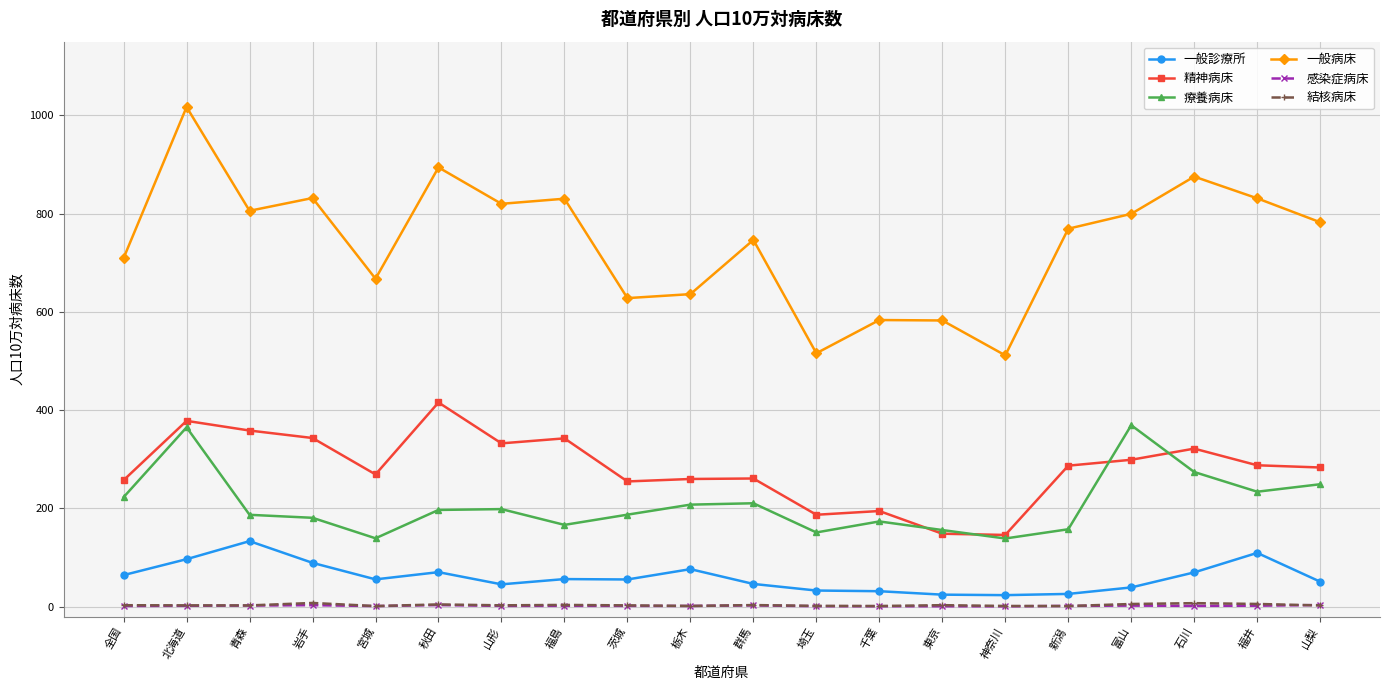

True or false: 精神病床 has a value of 558.1 at 岩手.

False